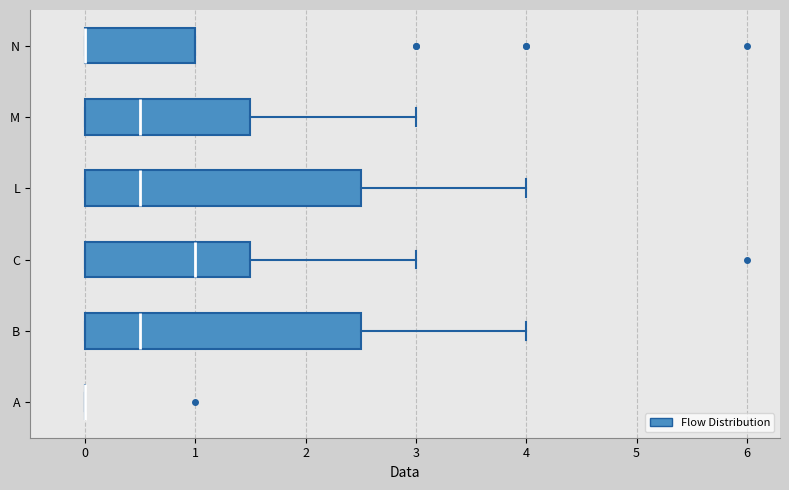

Where is the left edge of the box for B on the x-axis? The values are not printed on the chart, so give them approximately, as read against the axis.

0.0